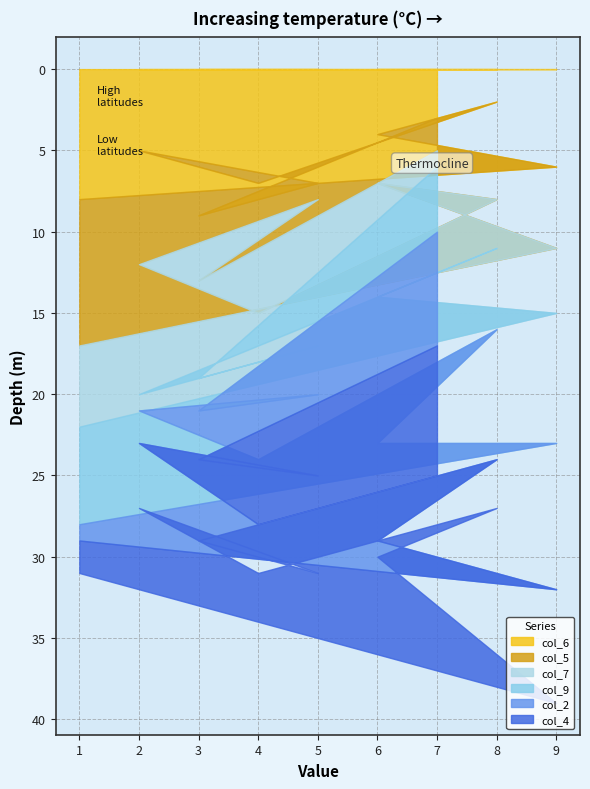

Rank the categories by col_4 value from lowest to highest.

6, 1, 8, 4, 2, 3, 5, 9, 7